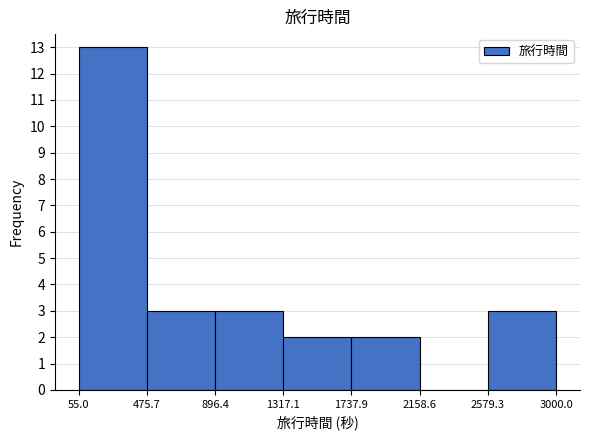

Reading left to right, list every bar in this chart as the range it spans on the x-axis followed by its height. The values are not printed on the chart, so give them approximately, as read against the axis.

55.0 to 475.7: 13
475.7 to 896.4: 3
896.4 to 1317.1: 3
1317.1 to 1737.9: 2
1737.9 to 2158.6: 2
2158.6 to 2579.3: 0
2579.3 to 3000.0: 3